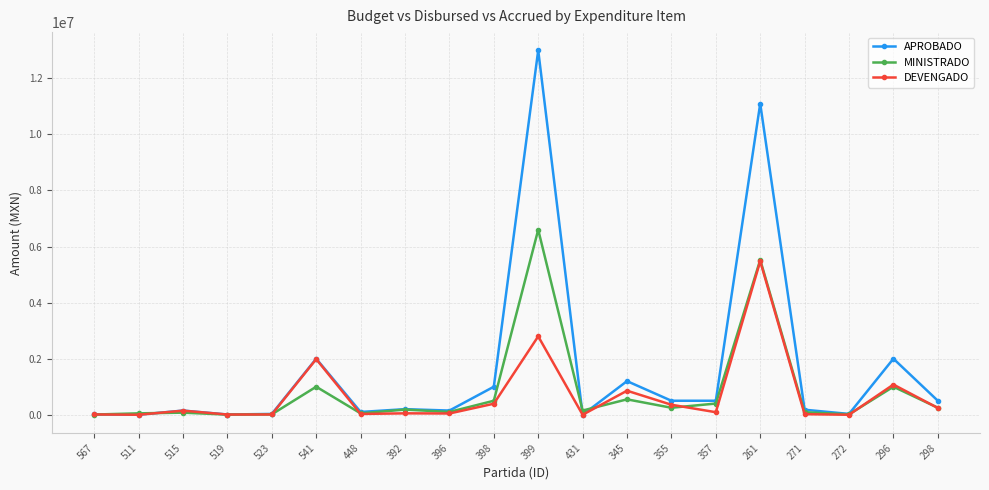

What is the greatest value displayed?

13000000.0